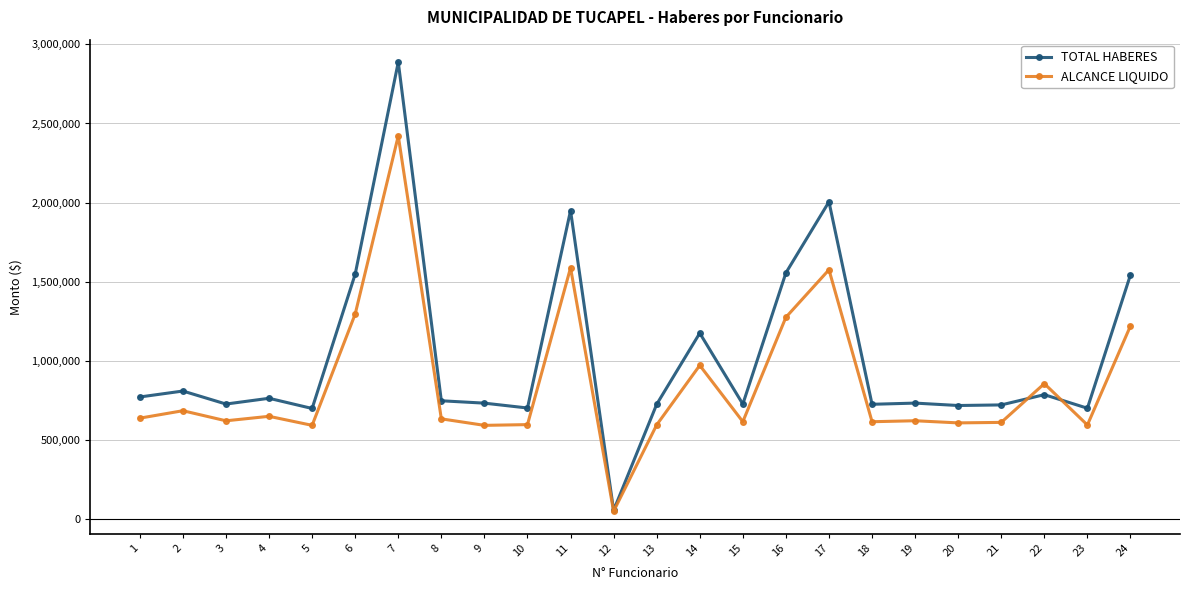

What is the value of the TOTAL HABERES point at the 13th from the left?

726285